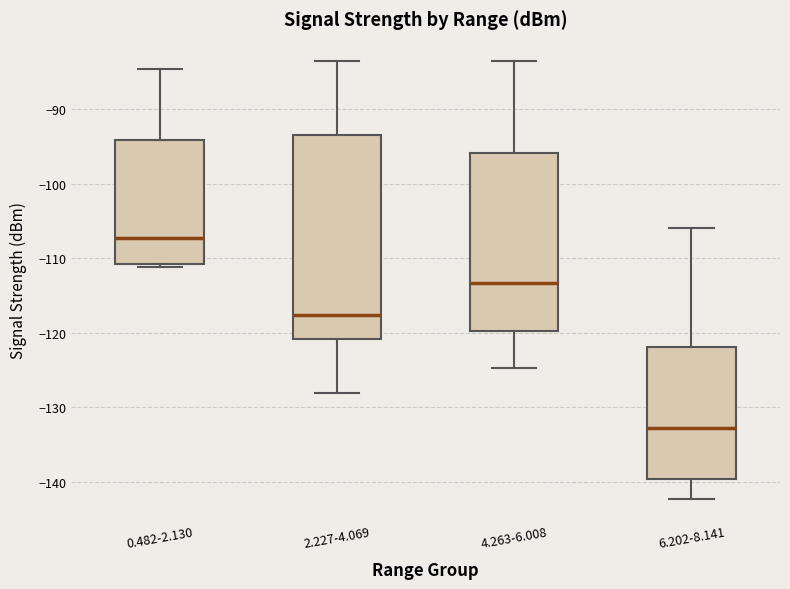

Which box's median line is the lowest?

6.202-8.141